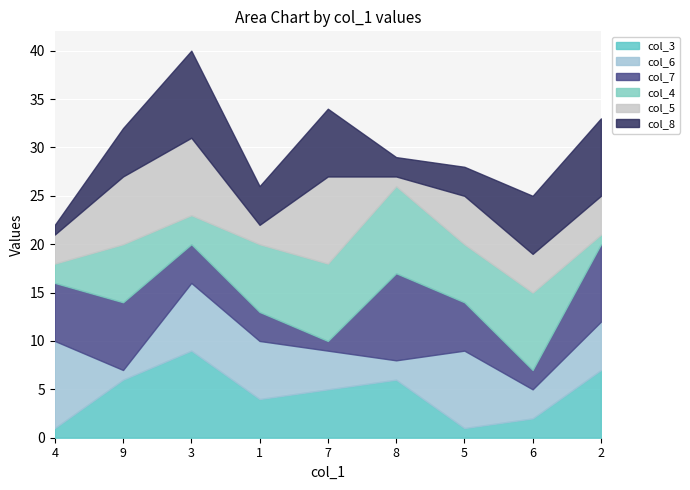

What is the label of the 5th point from the left?

7